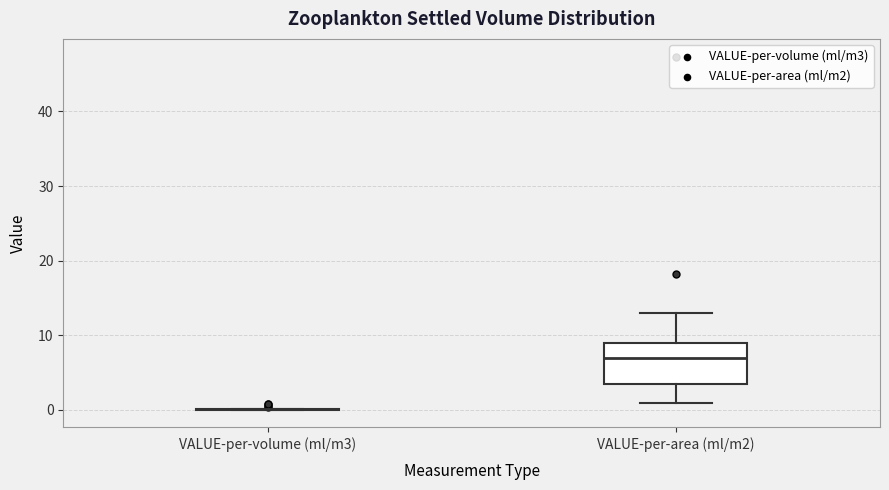

Reading left to right, read every box against the y-axis: the position of its median line, the range the box covers, and the ends of its whiskers. The values are not printed on the chart, so give them approximately, as read against the axis.

VALUE-per-volume (ml/m3): box collapsed to a line at 0, whiskers 0 to 0
VALUE-per-area (ml/m2): median 7, box 3 to 9, whiskers 1 to 13